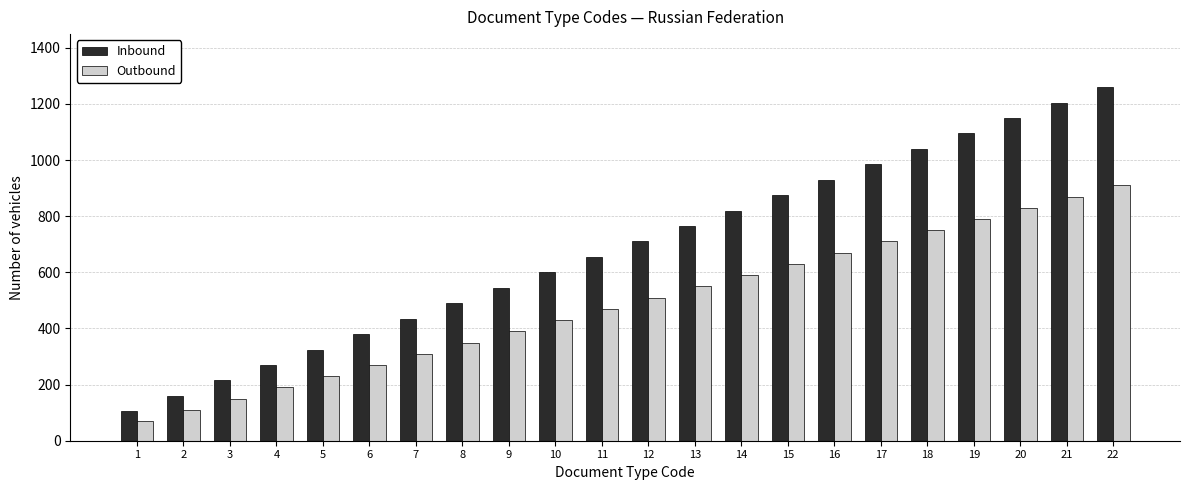

Rank the series at 11 from lowest to highest value.

Outbound, Inbound